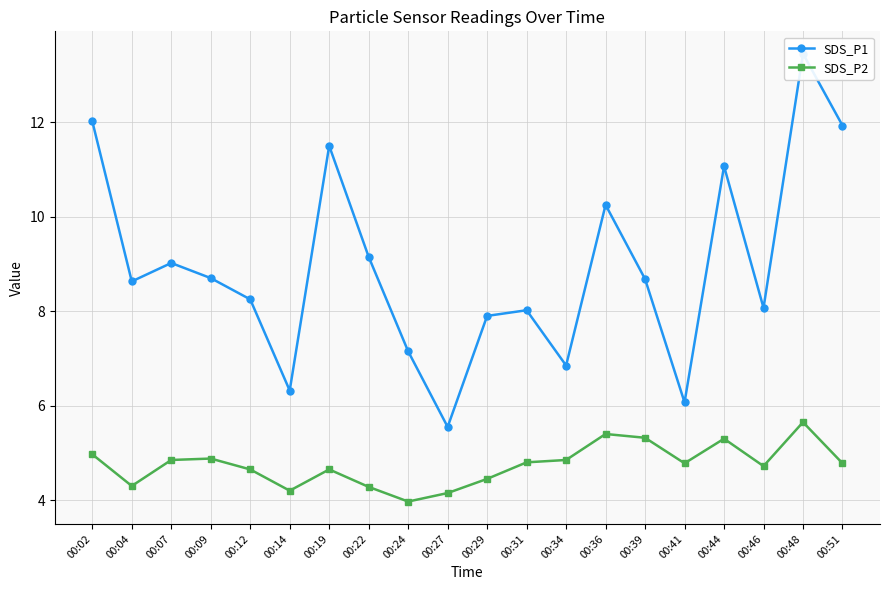

At which category is the sum across all series the highest?

00:48